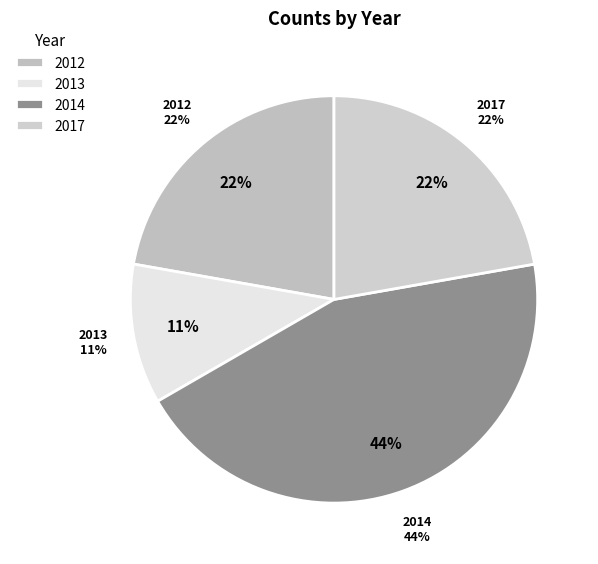

Which category has the biggest portion of the pie?

2014